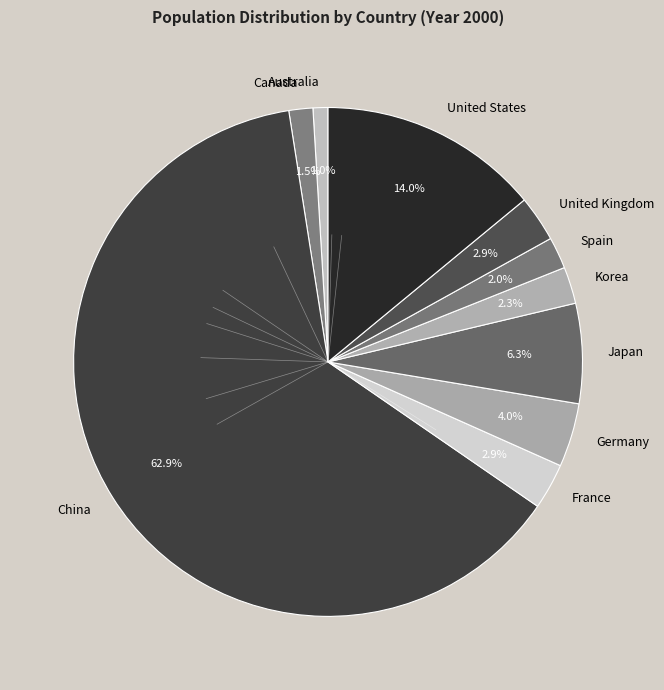

What percentage do Germany and Australia together represent?

5.0%